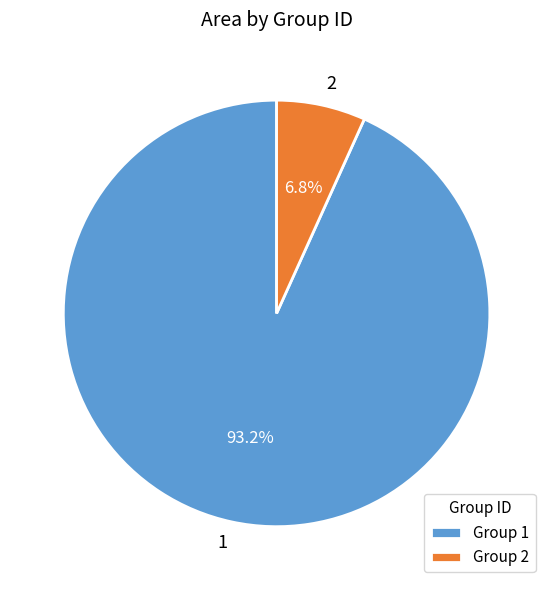

Approximately how many times larger is the value at 2 compared to 1?

0.1